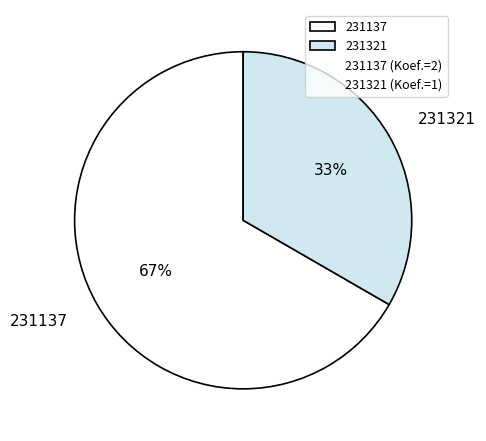

Which category has the smallest portion of the pie?

231321